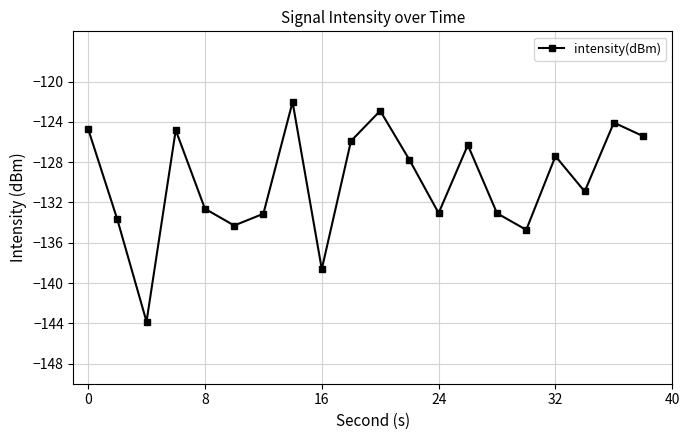

True or false: there are more than 2 points higher than both neighbors.

True